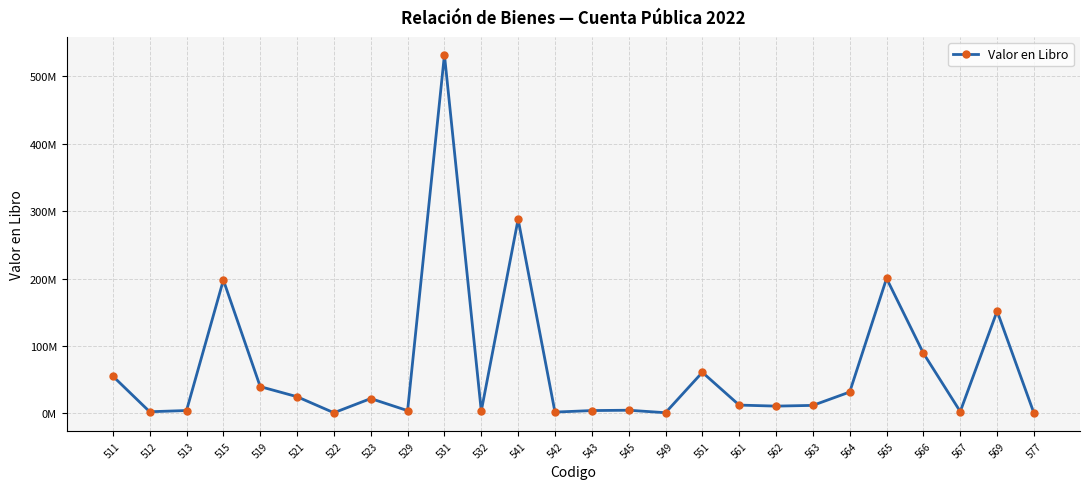

Rank the categories by value from lowest to highest.

577, 522, 549, 542, 512, 567, 532, 529, 543, 513, 545, 562, 563, 561, 523, 521, 564, 519, 511, 551, 566, 569, 515, 565, 541, 531